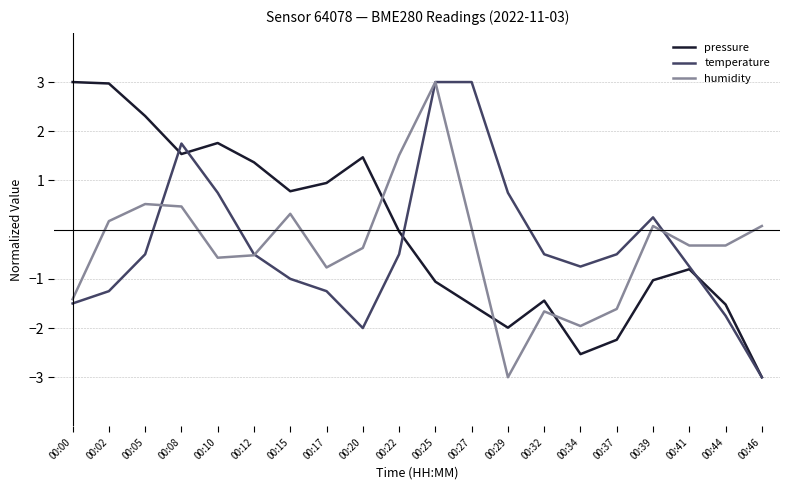

What is the spread (max minus min) of values at 00:37?

1.7